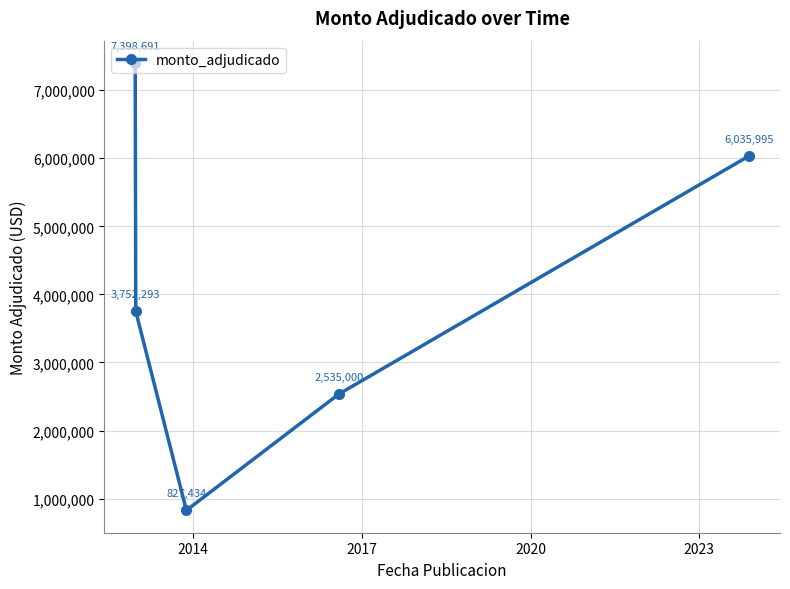

What is the maximum value shown in the chart?

7398691